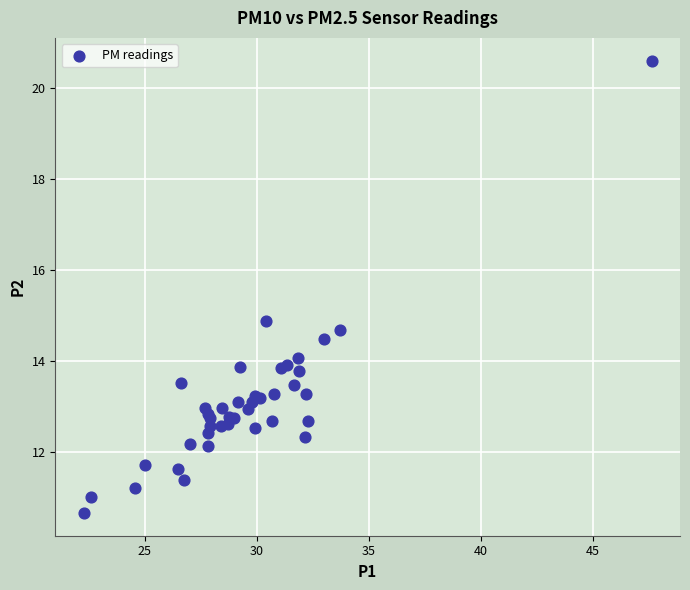

What Y value in the scatter plot is closest to 15?

14.9